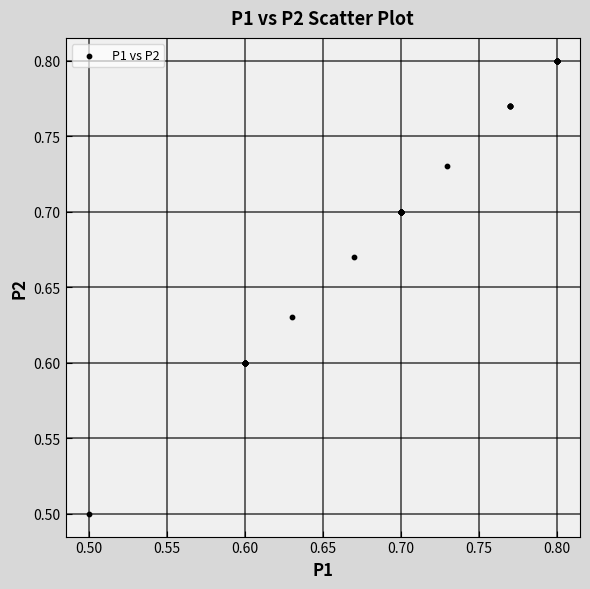

What Y value in the scatter plot is closest to 0?

0.5